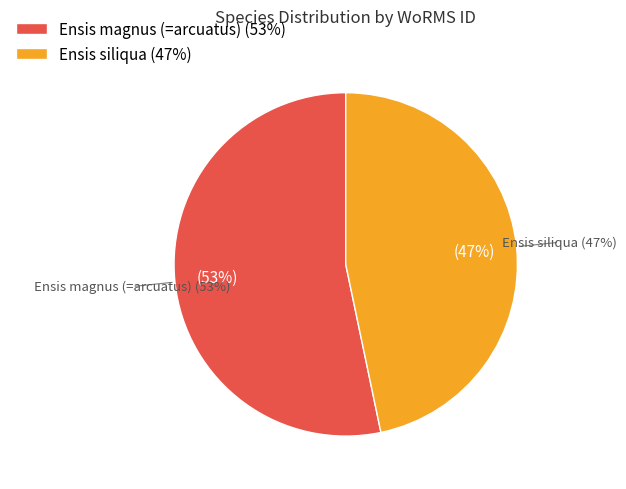

To the nearest percent, what is the average slice percentage?

50%